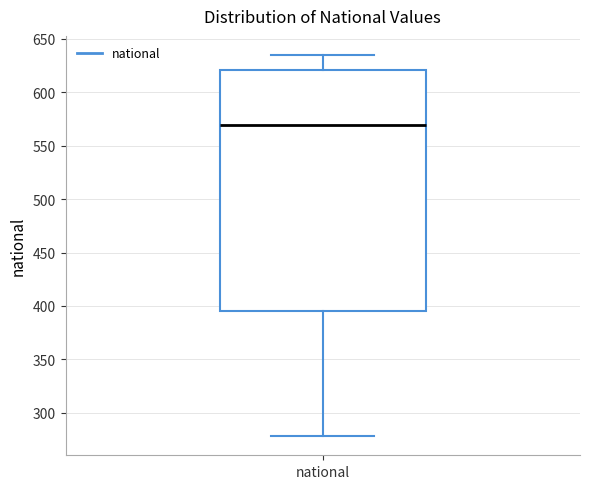

Transcribe this box plot: give where the median line is, the range the box spans, and where the two whiskers end, as read against the y-axis. The values are not printed on the chart, so give them approximately, as read against the axis.

median 570, box 395 to 620, whiskers 280 to 635